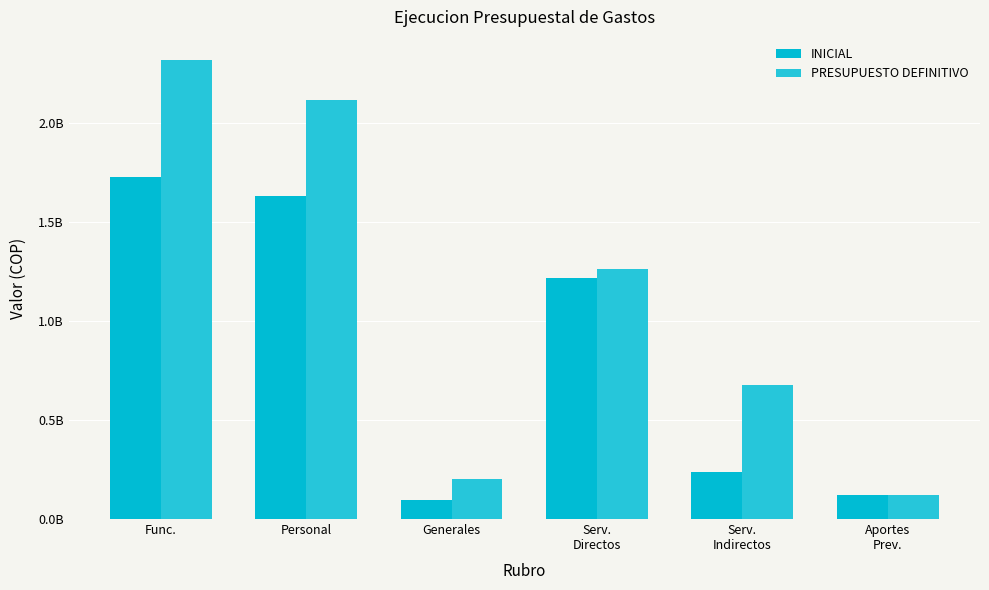

What is the spread (max minus min) of values at Personal?

485319473.0